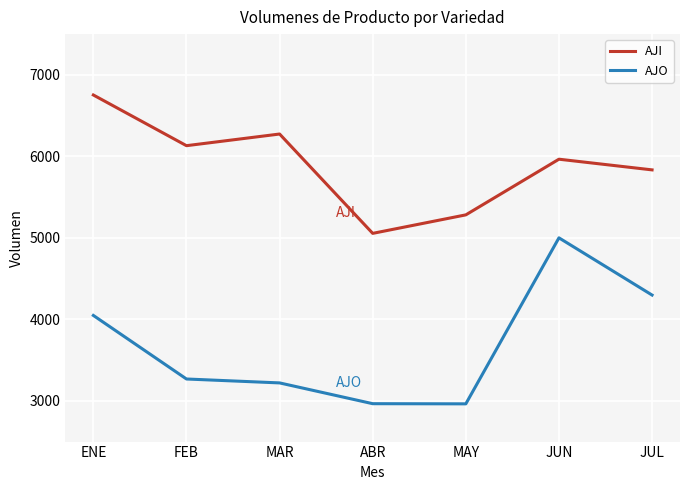

True or false: AJI and AJO intersect in this chart.

False